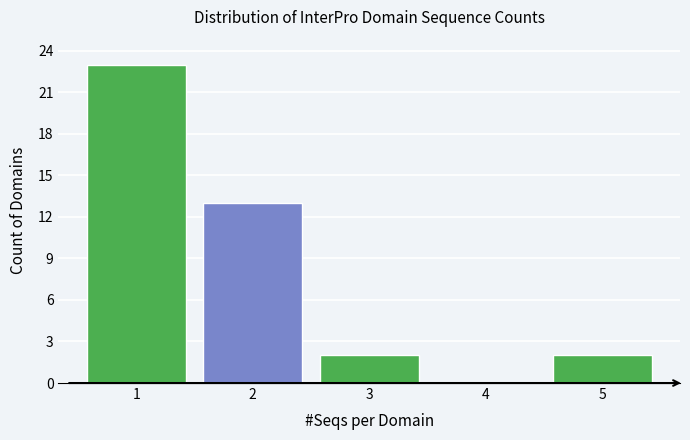

Reading left to right, transcribe all the data shown in this chart.

1=23	2=13	3=2	4=0	5=2